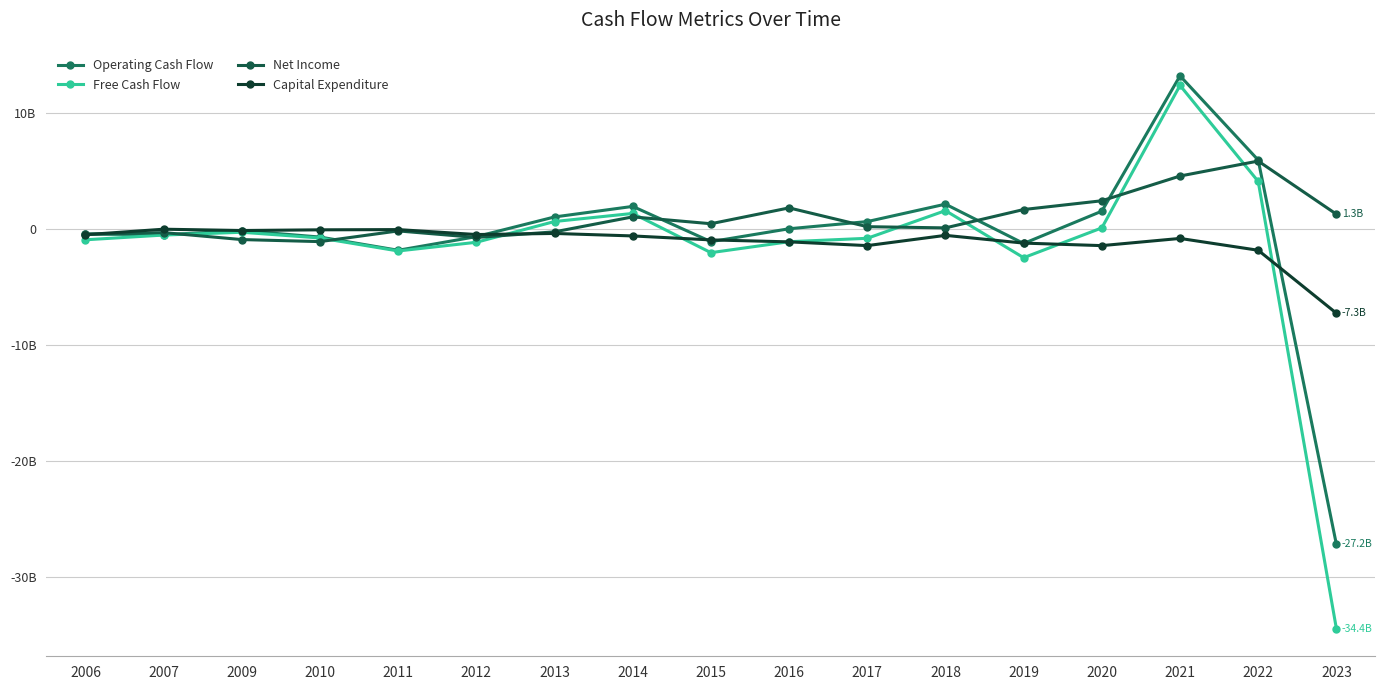

In Operating Cash Flow, how many points are lower than both neighbors (excluding endpoints)?

4